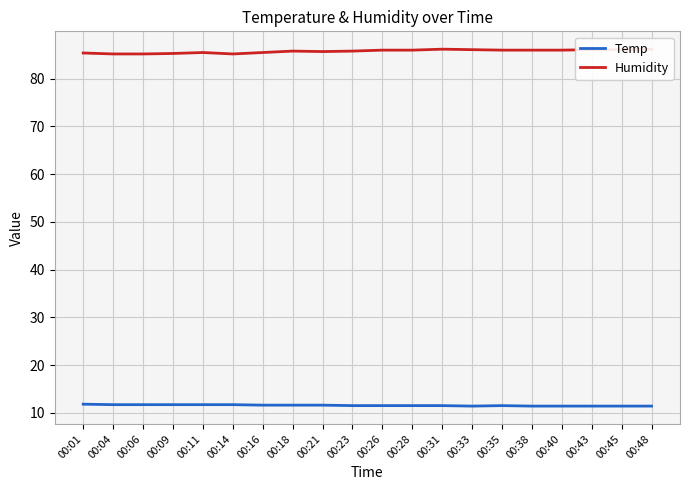

At which label does Humidity reach its minimum?

00:04